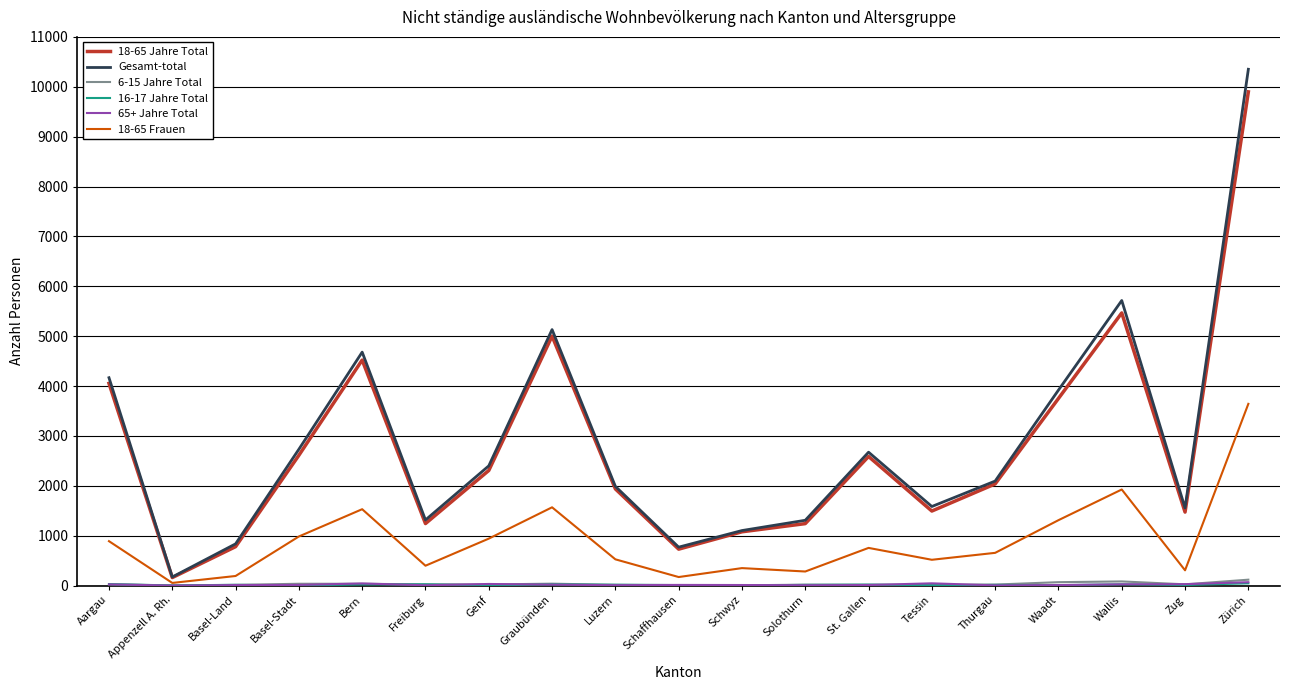

At which category does 18-65 Frauen reach its first local peak?

Bern